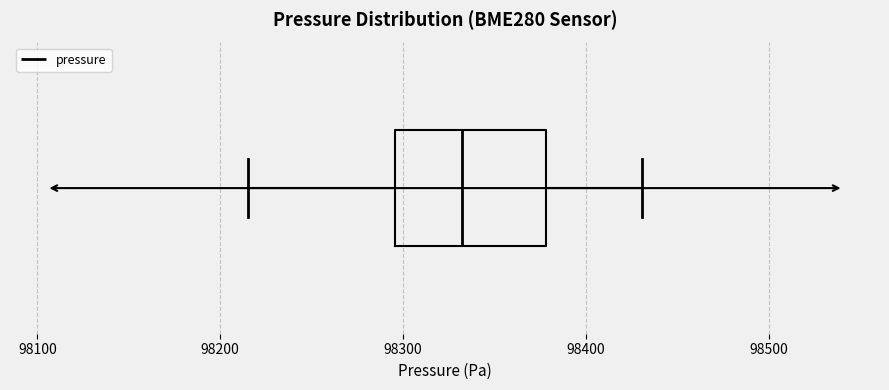

Transcribe this box plot: give where the median line is, the range the box spans, and where the two whiskers end, as read against the x-axis. The values are not printed on the chart, so give them approximately, as read against the axis.

median 98330, box 98300 to 98380, whiskers 98220 to 98430